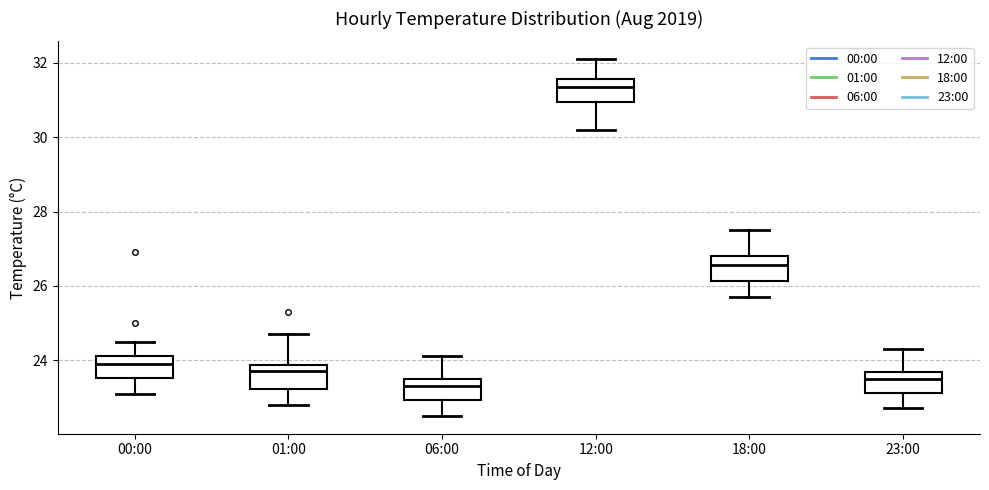

Where is the upper edge of the box for 12:00 on the y-axis? The values are not printed on the chart, so give them approximately, as read against the axis.

31.6